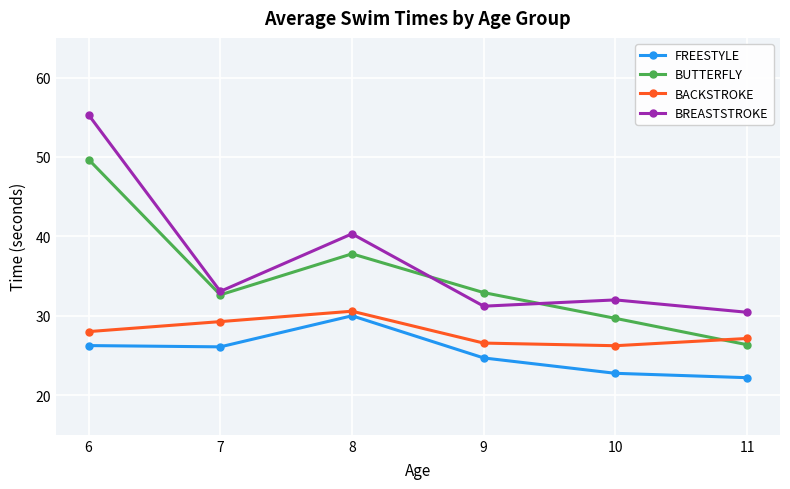

What is the average value of the BREASTSTROKE series?

37.1